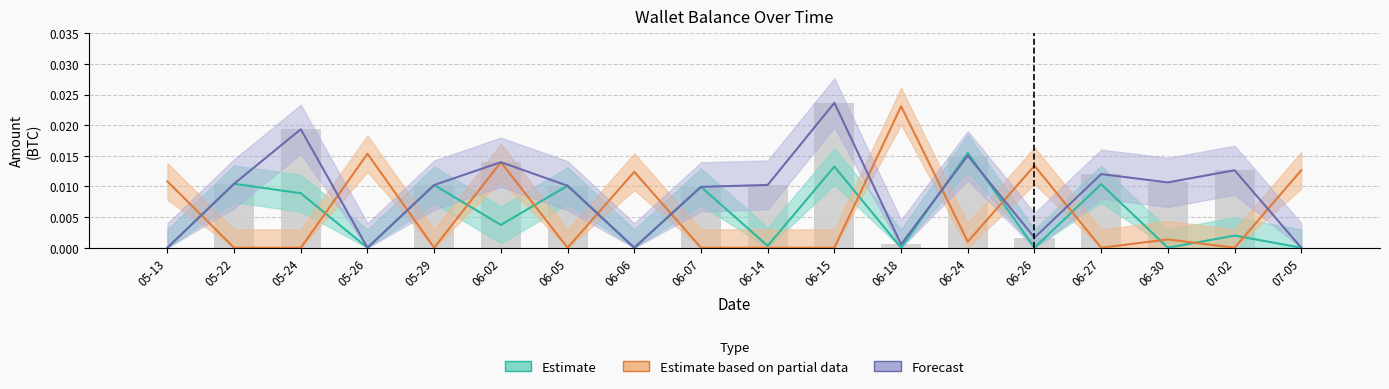

Which has a higher value, 06-27 or 07-02?

06-27